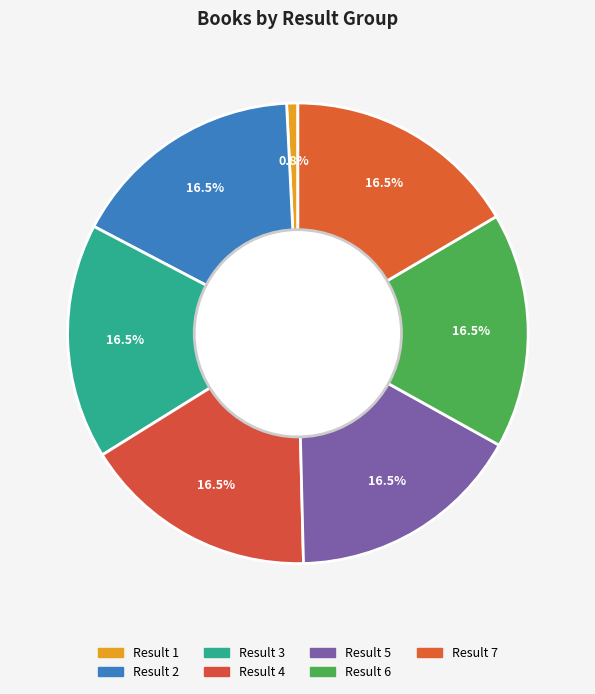

Count the number of slices in the pie.

7